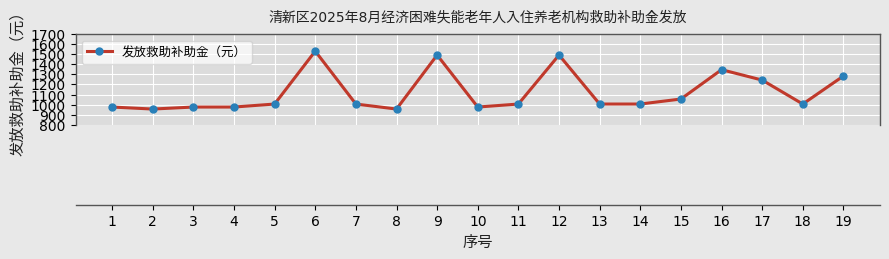

The value at 12 is 1494. True or false?

True